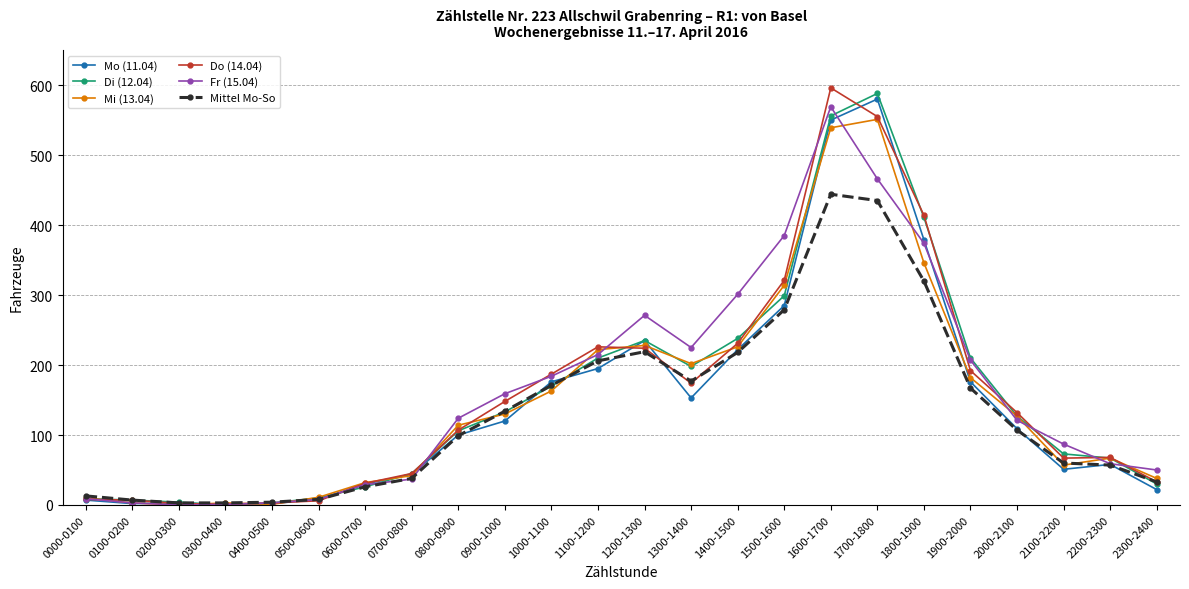

How many values in Di (12.04) are above zero?

23